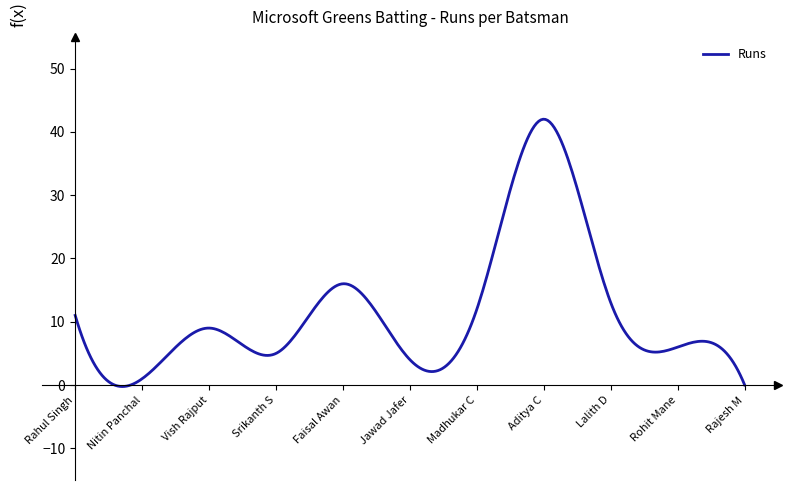

What is the difference between the maximum and minimum values?

42.2